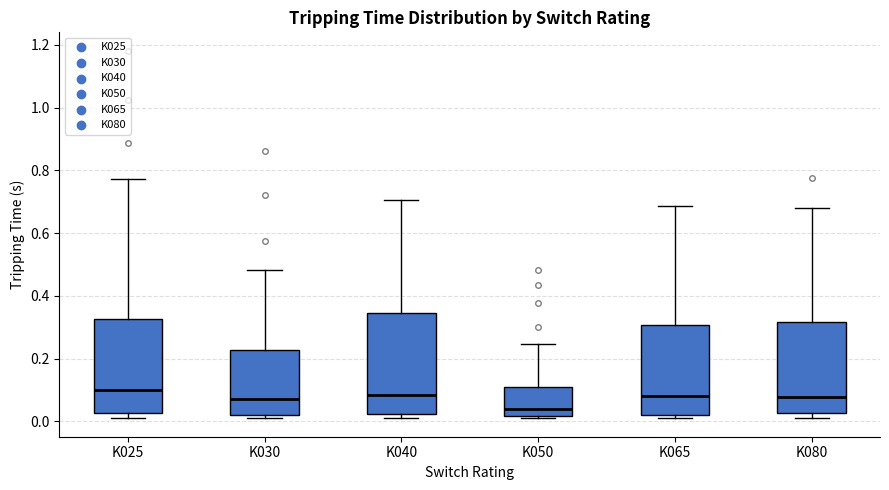

Reading left to right, read every box against the y-axis: the position of its median line, the range the box covers, and the ends of its whiskers. The values are not printed on the chart, so give them approximately, as read against the axis.

K025: median 0.10, box 0.02 to 0.32, whiskers 0.02 (just below the box's lower edge) to 0.78
K030: median 0.08, box 0.02 to 0.22, whiskers 0.02 (just below the box's lower edge) to 0.48
K040: median 0.08, box 0.02 to 0.34, whiskers 0.02 (just below the box's lower edge) to 0.70
K050: median 0.04, box 0.02 to 0.12, whiskers 0.02 (just below the box's lower edge) to 0.24
K065: median 0.08, box 0.02 to 0.30, whiskers 0.02 (just below the box's lower edge) to 0.68
K080: median 0.08, box 0.02 to 0.32, whiskers 0.02 (just below the box's lower edge) to 0.68